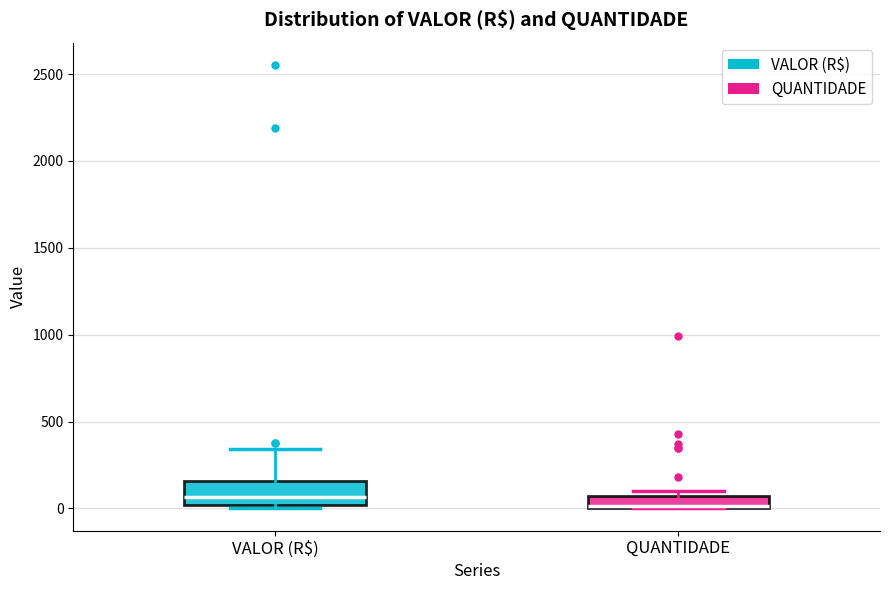

Comparing the boxes themselves (not the whiskers), which one is the tallest?

VALOR (R$)